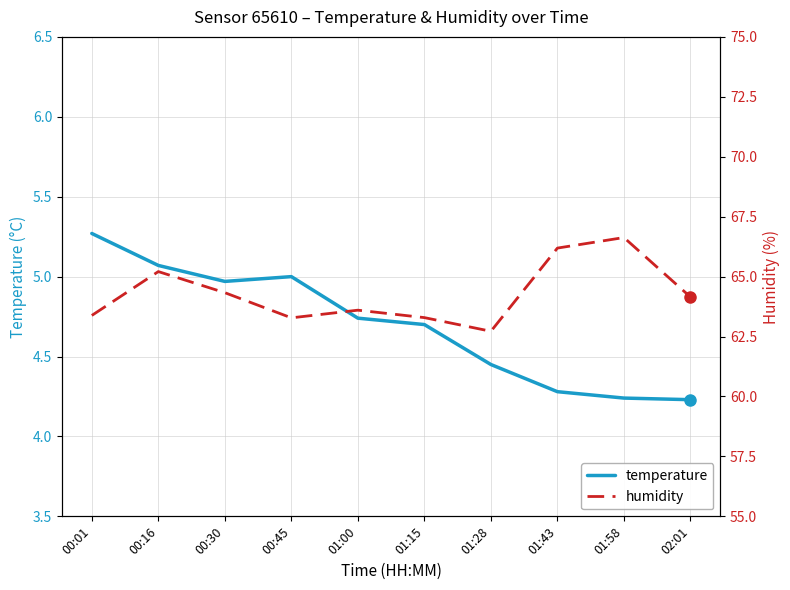

Reading right to left, transcribe all the data shown in this chart.

temperature: 4.2	4.2	4.3	4.5	4.7	4.7	5.0	5.0	5.1	5.3
humidity: 64.2	66.6	66.2	62.7	63.3	63.6	63.3	64.3	65.2	63.4